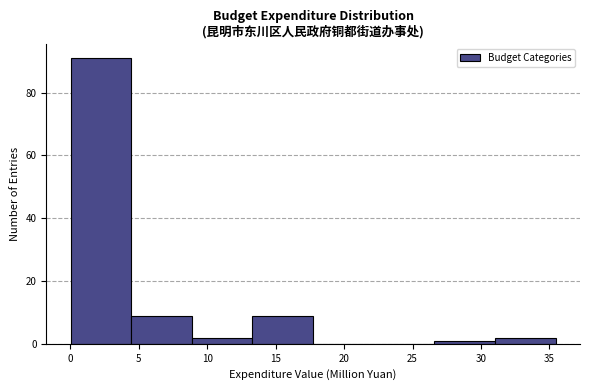

Which range on the x-axis has the tallest bar?

0.0 to 4.5